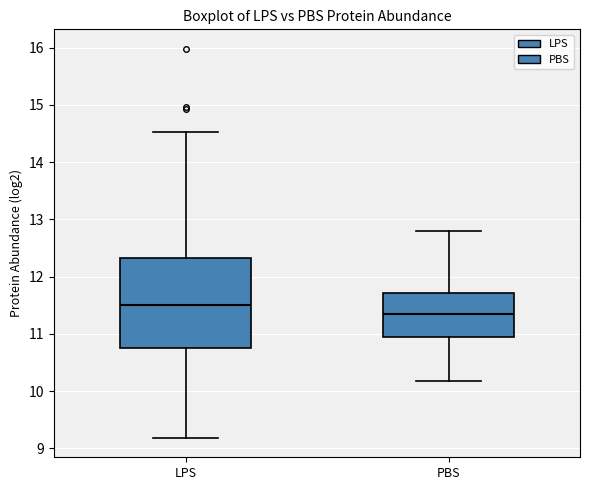

Where does the median line of the box for PBS sit on the y-axis? The values are not printed on the chart, so give them approximately, as read against the axis.

11.4